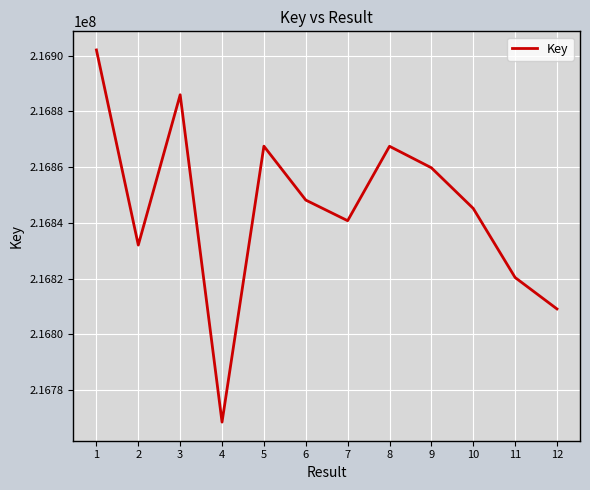

What is the change in value from 4 to 10?

+76661